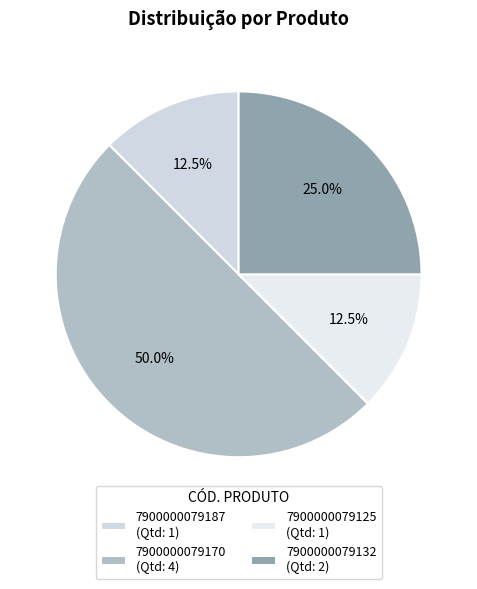

Between 7900000079132 and 7900000079125, which is larger?

7900000079132